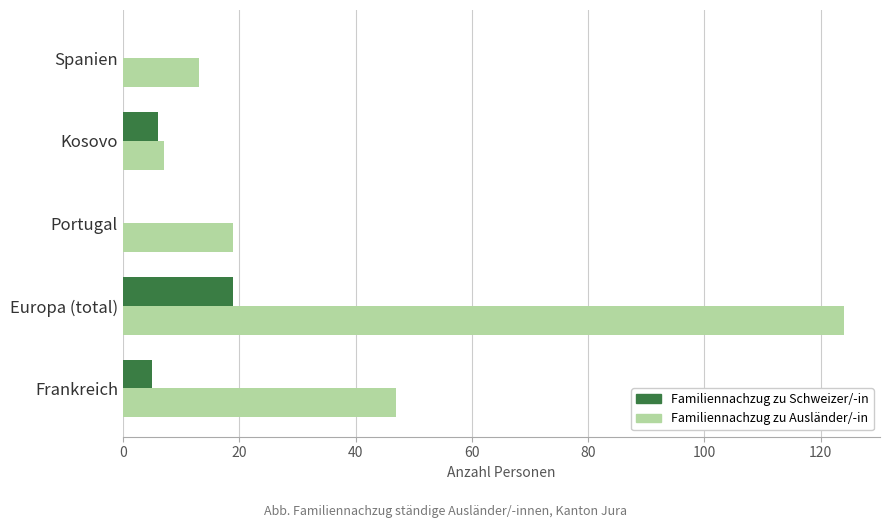

Count the number of data series in this chart.

2